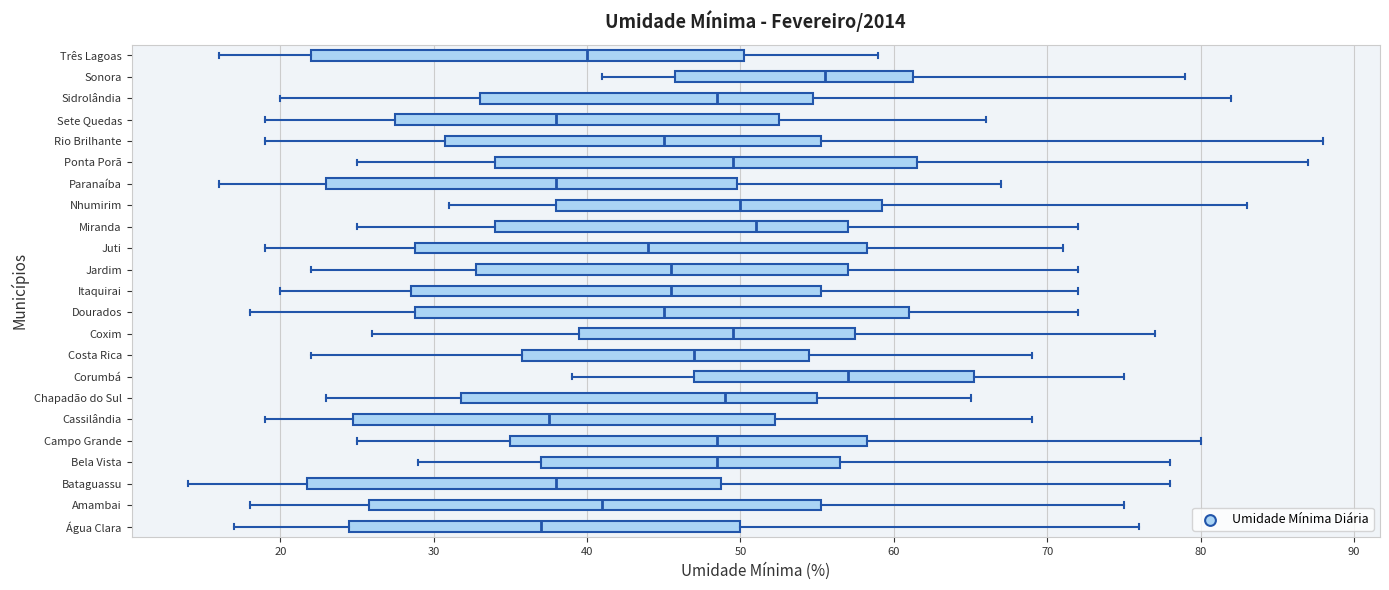

Which box's median line is the furthest to the right?

Corumbá